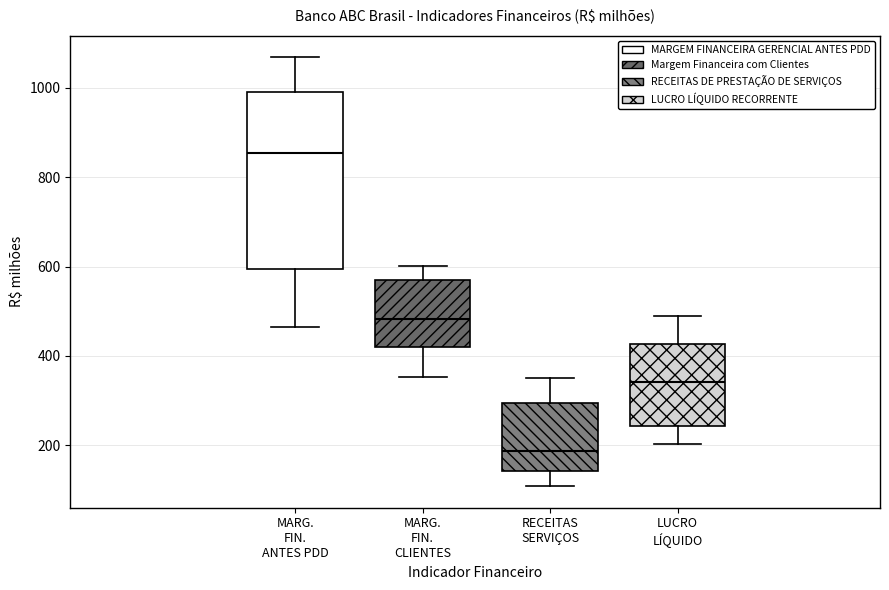

Reading left to right, transcribe this box plot: for each box, give where its median line is, the range the box spans, and where its two whiskers end, as read against the y-axis. The values are not printed on the chart, so give them approximately, as read against the axis.

MARG. FIN. ANTES PDD: median 860, box 600 to 1000, whiskers 460 to 1060
MARG. FIN. CLIENTES: median 480, box 420 to 580, whiskers 360 to 600
RECEITAS SERVIÇOS: median 180, box 140 to 300, whiskers 100 to 340
LUCRO LÍQUIDO: median 340, box 240 to 420, whiskers 200 to 480